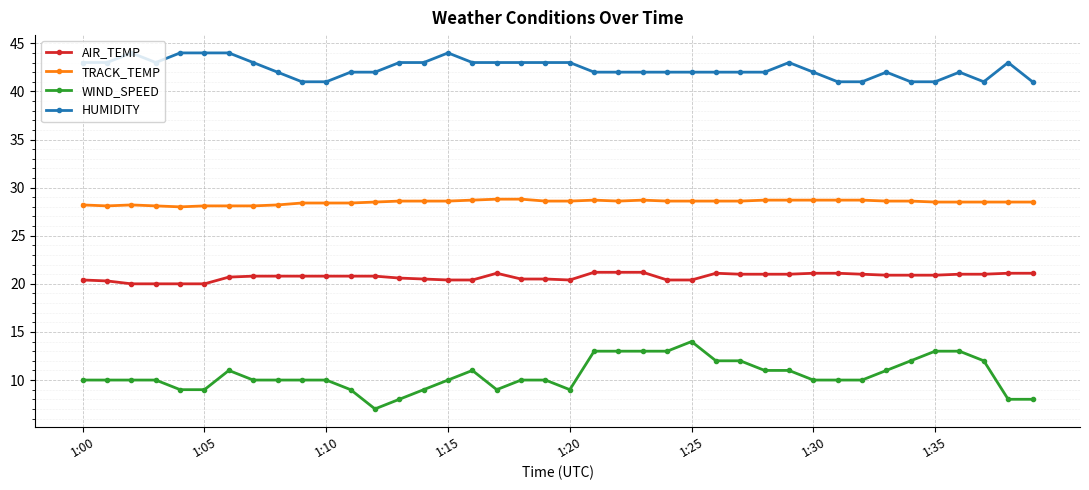

True or false: WIND_SPEED and AIR_TEMP cross at least once.

False